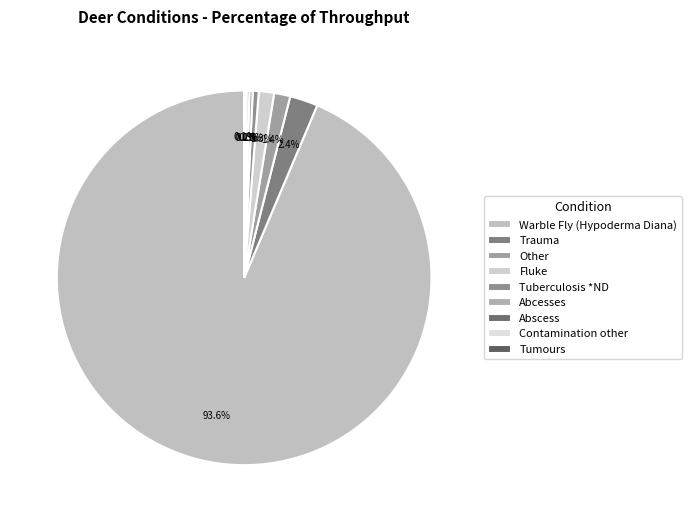

Which category has the biggest portion of the pie?

Warble Fly (Hypoderma Diana)